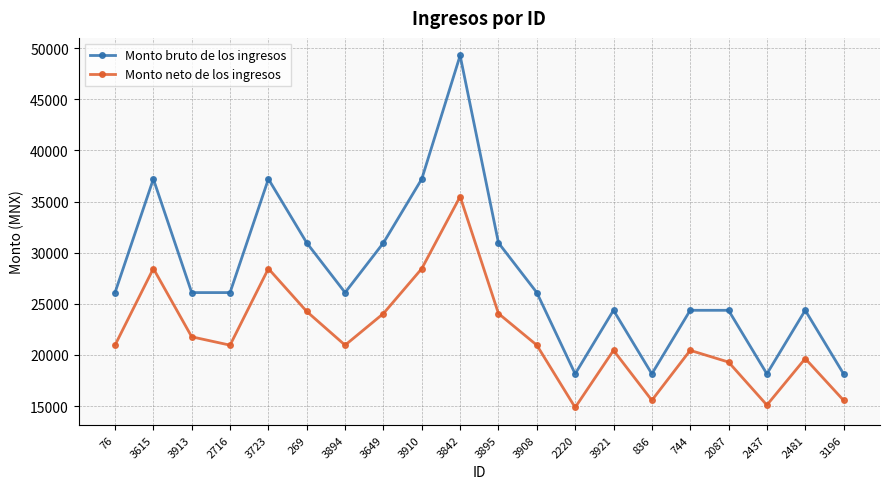

True or false: Monto bruto de los ingresos and Monto neto de los ingresos cross at least once.

False